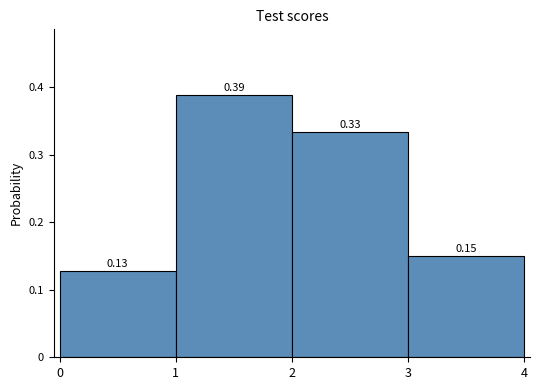

Over which range of the x-axis is the bar tallest?

1 to 2